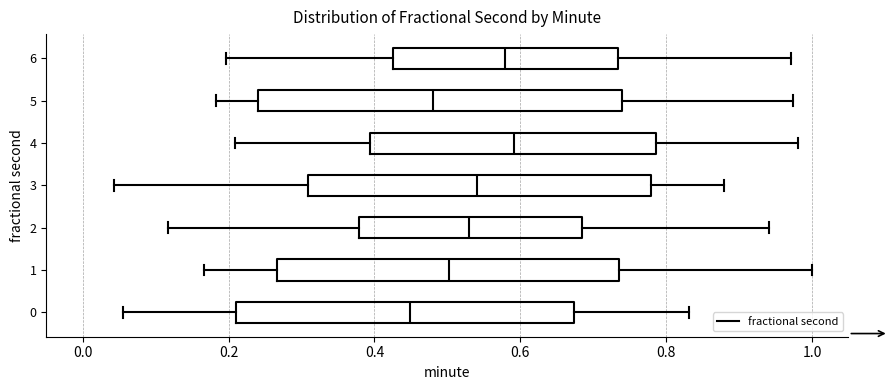

Where does the left whisker of the box at y = 3 end on the x-axis? The values are not printed on the chart, so give them approximately, as read against the axis.

0.04